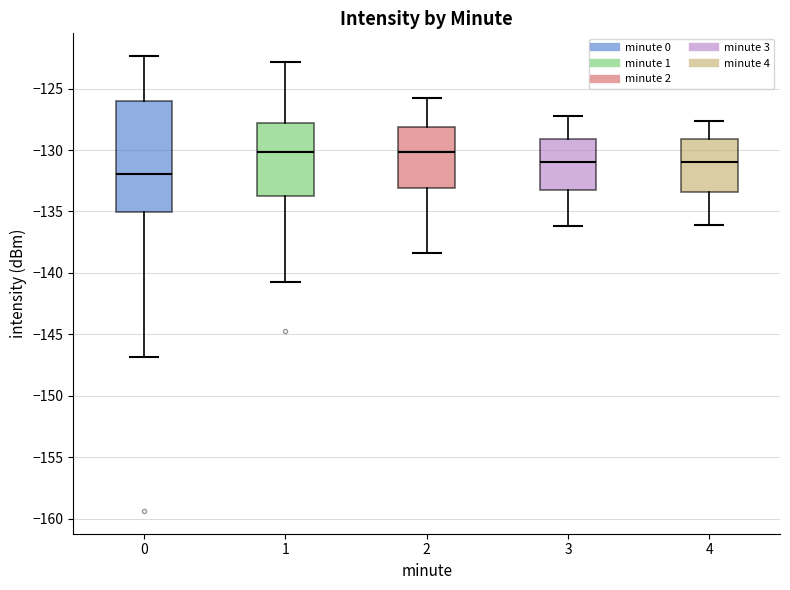

Where is the lower edge of the box at x = 1 on the y-axis? The values are not printed on the chart, so give them approximately, as read against the axis.

-134.0